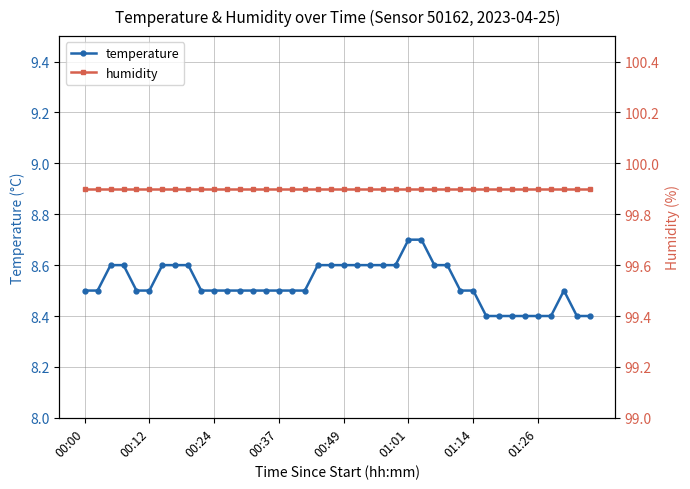

True or false: temperature has more than 0 interior local peaks.

True